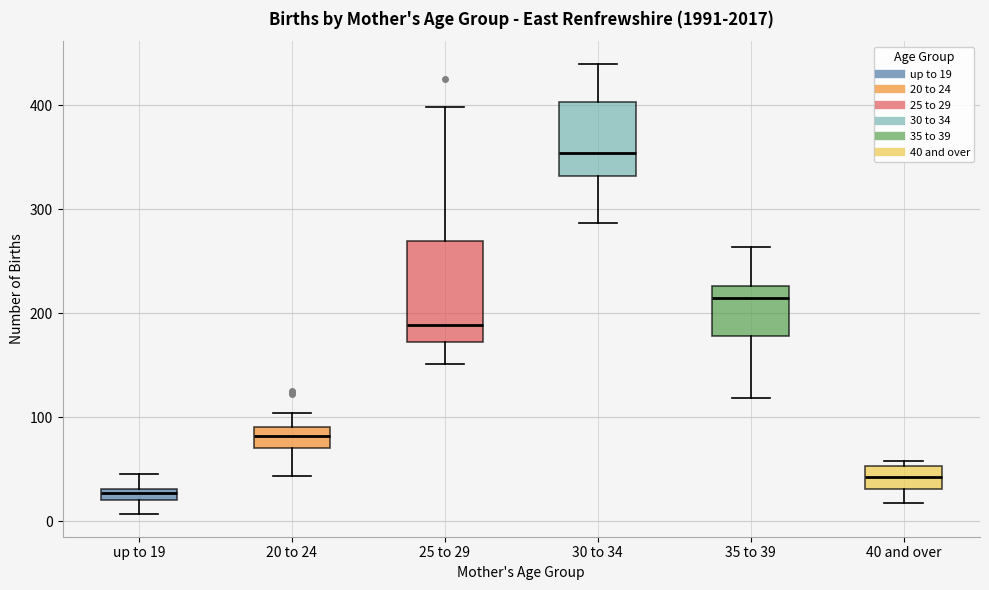

Which box has the lowest median line?

up to 19